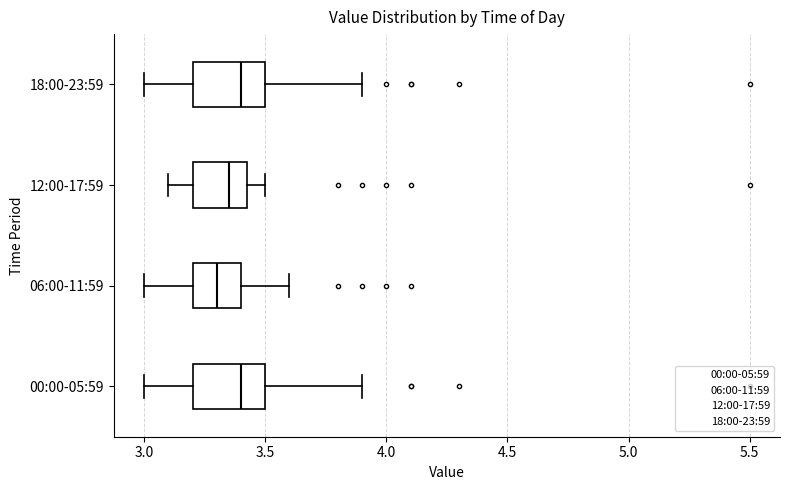

Reading bottom to top, read every box against the x-axis: the position of its median line, the range the box covers, and the ends of its whiskers. The values are not printed on the chart, so give them approximately, as read against the axis.

00:00-05:59: median 3.40, box 3.20 to 3.50, whiskers 3.00 to 3.90
06:00-11:59: median 3.30, box 3.20 to 3.40, whiskers 3.00 to 3.60
12:00-17:59: median 3.35, box 3.20 to 3.45, whiskers 3.10 to 3.50
18:00-23:59: median 3.40, box 3.20 to 3.50, whiskers 3.00 to 3.90